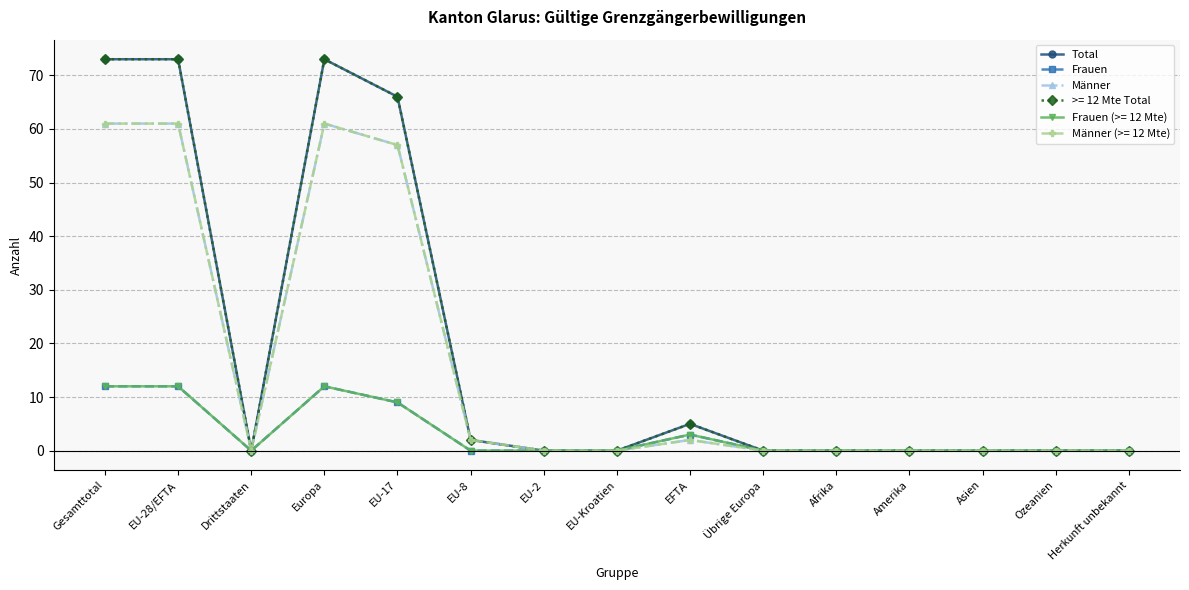

The Total series shows -35 at Amerika. True or false?

False